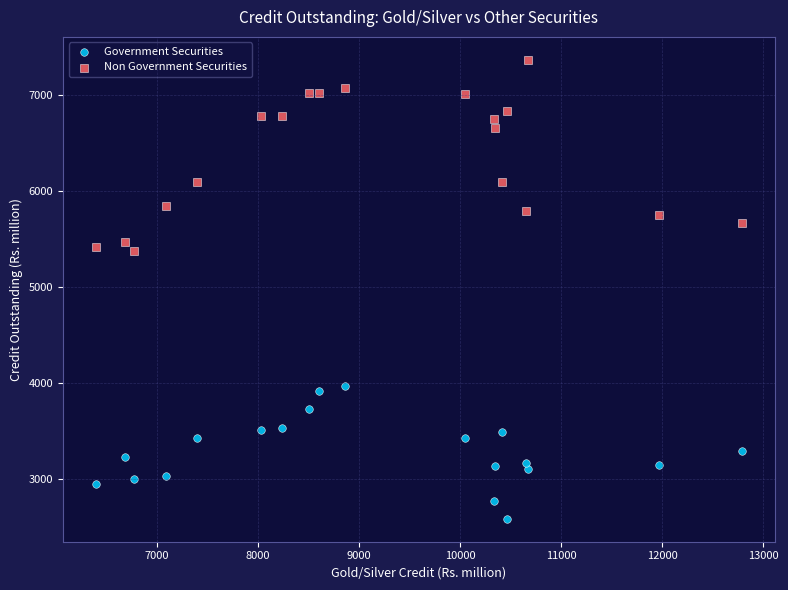

Across all data points, what is the range of X values (max minus min)?

6396.2